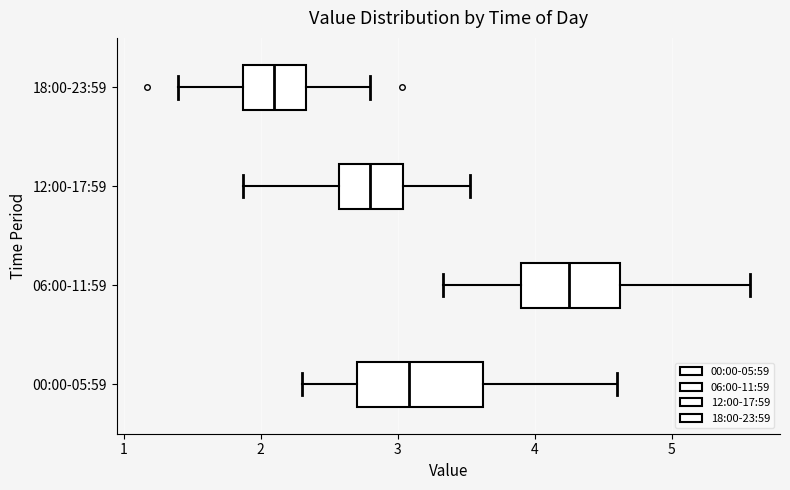

Reading bottom to top, transcribe this box plot: for each box, give where its median line is, the range the box spans, and where its two whiskers end, as read against the x-axis. The values are not printed on the chart, so give them approximately, as read against the axis.

00:00-05:59: median 3.1, box 2.7 to 3.6, whiskers 2.3 to 4.6
06:00-11:59: median 4.3, box 3.9 to 4.6, whiskers 3.3 to 5.6
12:00-17:59: median 2.8, box 2.6 to 3.0, whiskers 1.9 to 3.5
18:00-23:59: median 2.1, box 1.9 to 2.3, whiskers 1.4 to 2.8